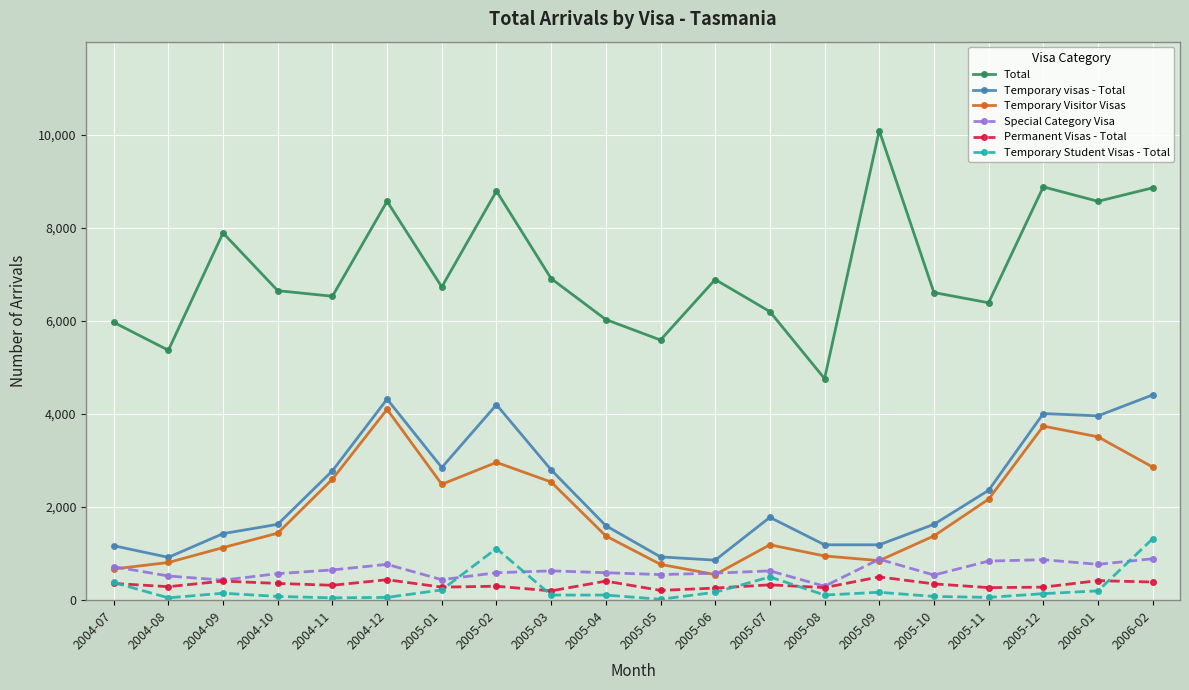

Is the value of Temporary Visitor Visas at 2005-03 greater than the value of Permanent Visas - Total at 2005-11?

Yes